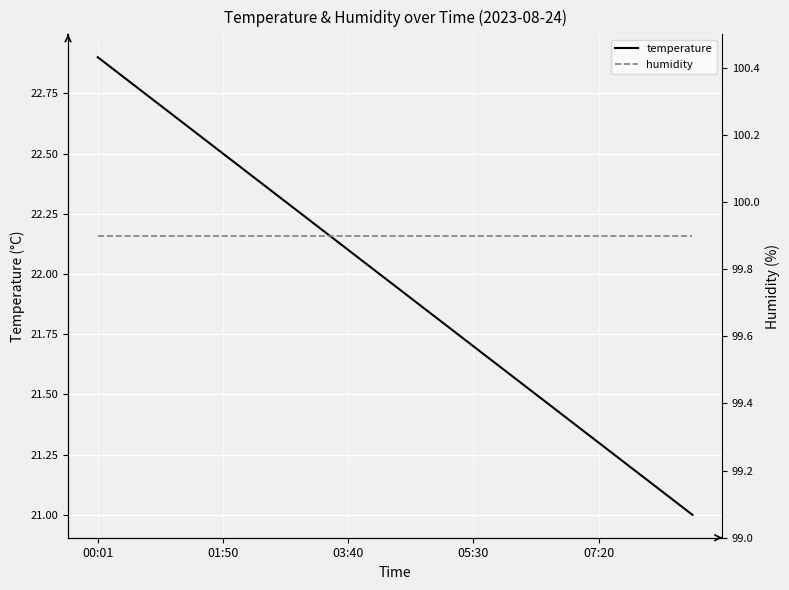

How many data points in temperature are above 22?

9